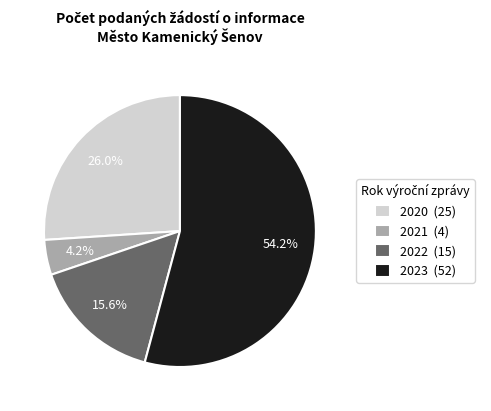

Do 2020 and 2023 together represent more than half of the pie?

Yes